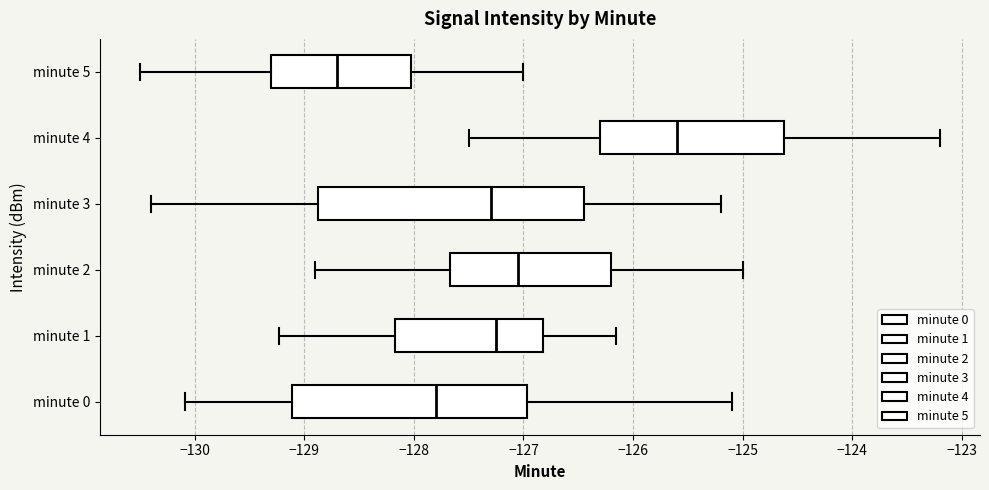

Reading bottom to top, transcribe this box plot: for each box, give where its median line is, the range the box spans, and where its two whiskers end, as read against the x-axis. The values are not printed on the chart, so give them approximately, as read against the axis.

minute 0: median -127.8, box -129.1 to -127.0, whiskers -130.1 to -125.1
minute 1: median -127.2, box -128.2 to -126.8, whiskers -129.2 to -126.2
minute 2: median -127.0, box -127.7 to -126.2, whiskers -128.9 to -125.0
minute 3: median -127.3, box -128.9 to -126.4, whiskers -130.4 to -125.2
minute 4: median -125.6, box -126.3 to -124.6, whiskers -127.5 to -123.2
minute 5: median -128.7, box -129.3 to -128.0, whiskers -130.5 to -127.0